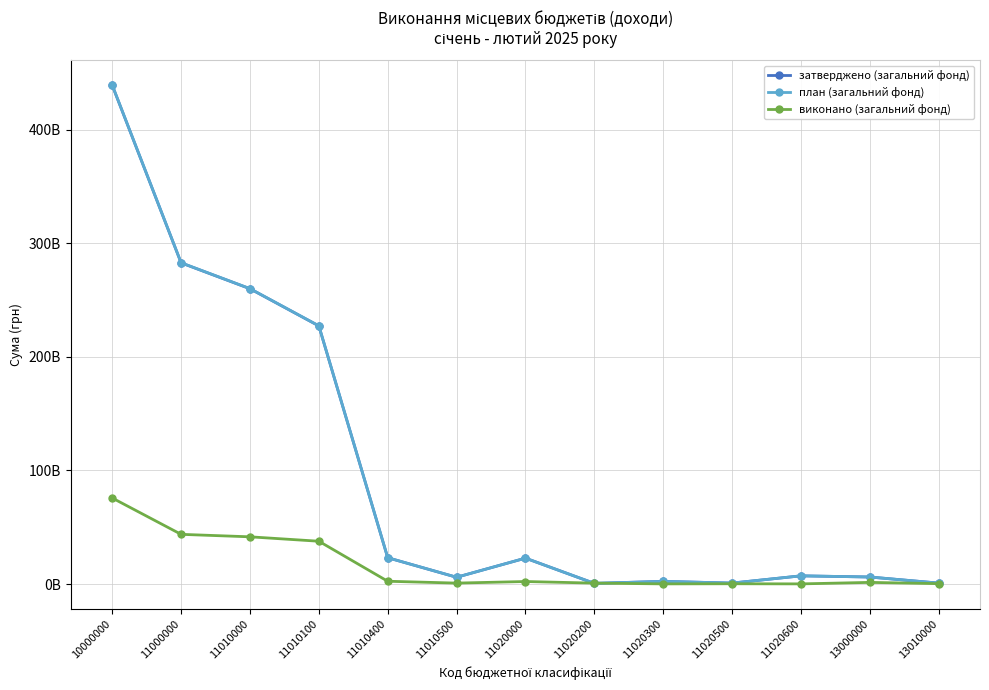

Is this an area chart (filled region under the line)?

No